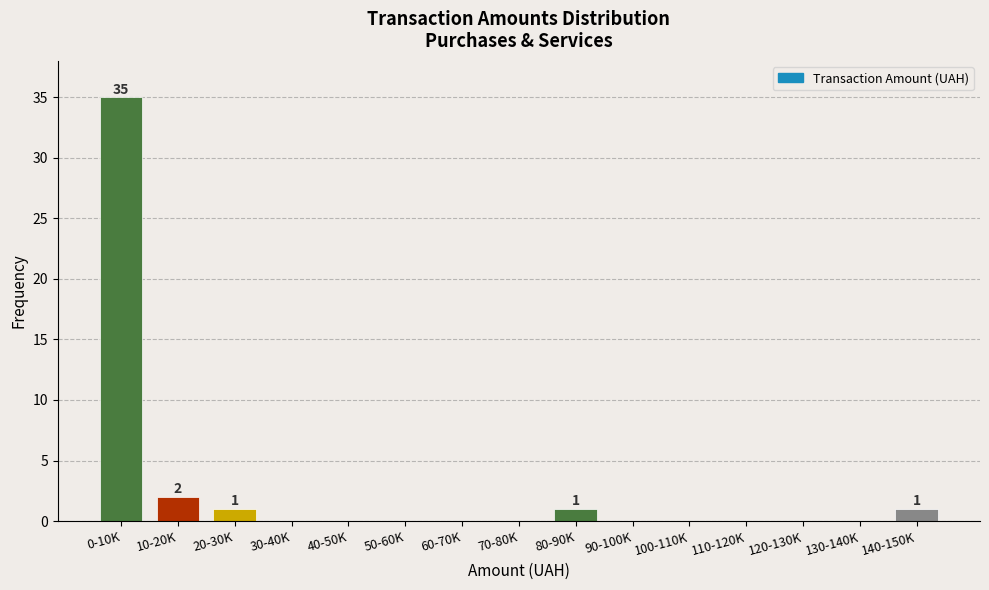

Reading left to right, extract all data points from this chart.

0-10K=35	10-20K=2	20-30K=1	30-40K=0	40-50K=0	50-60K=0	60-70K=0	70-80K=0	80-90K=1	90-100K=0	100-110K=0	110-120K=0	120-130K=0	130-140K=0	140-150K=1